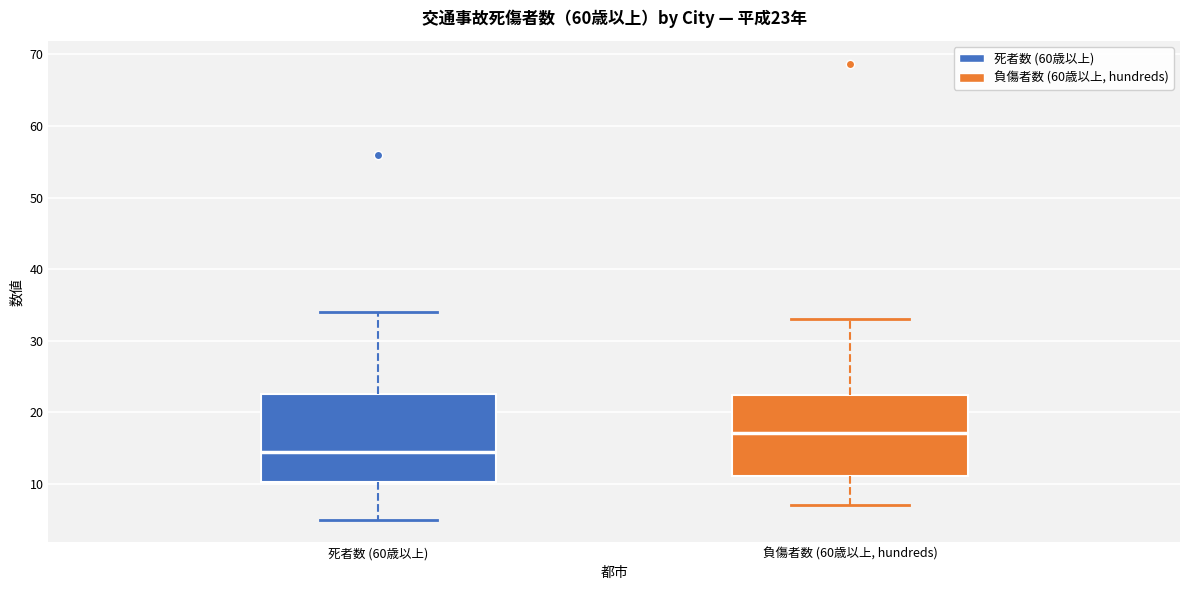

Which box has the lowest median line?

死者数 (60歳以上)